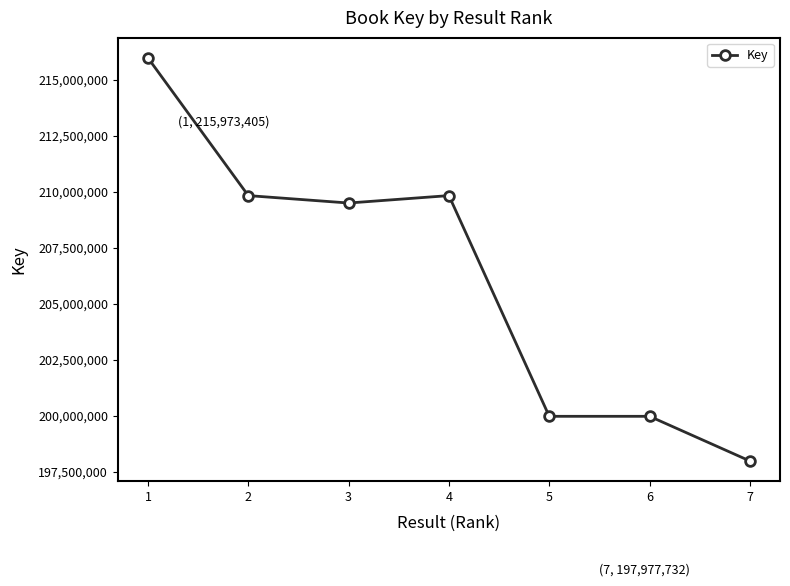

Which category has the lowest value across all series?

7